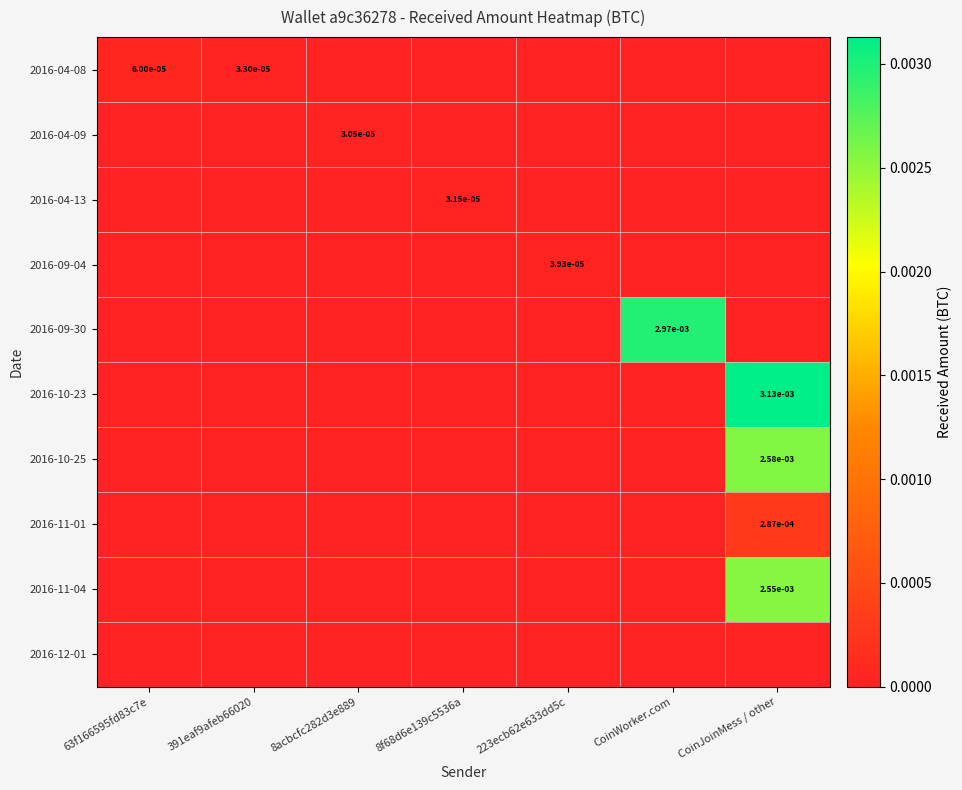

At which category is the sum across all series the highest?

CoinJoinMess / other